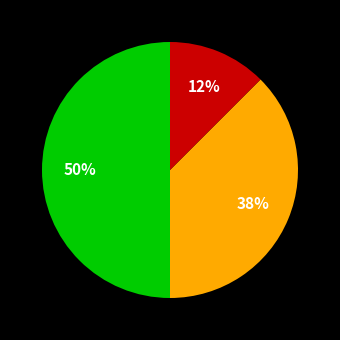

Count the number of slices in the pie.

3